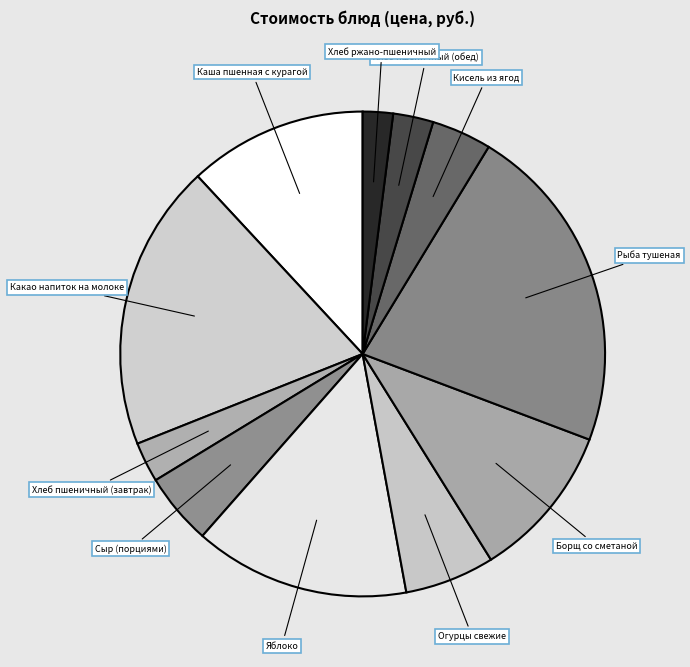

Does any single category account for the majority?

No